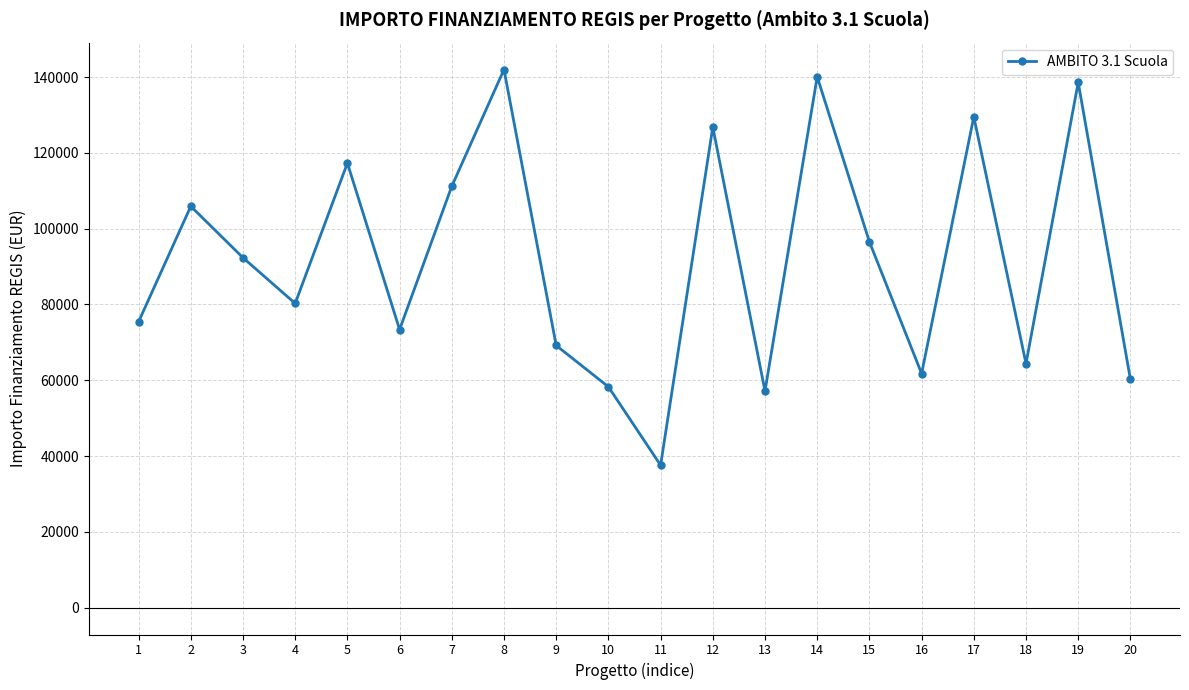

What is the sum of the values at 19 and 20?

198873.5